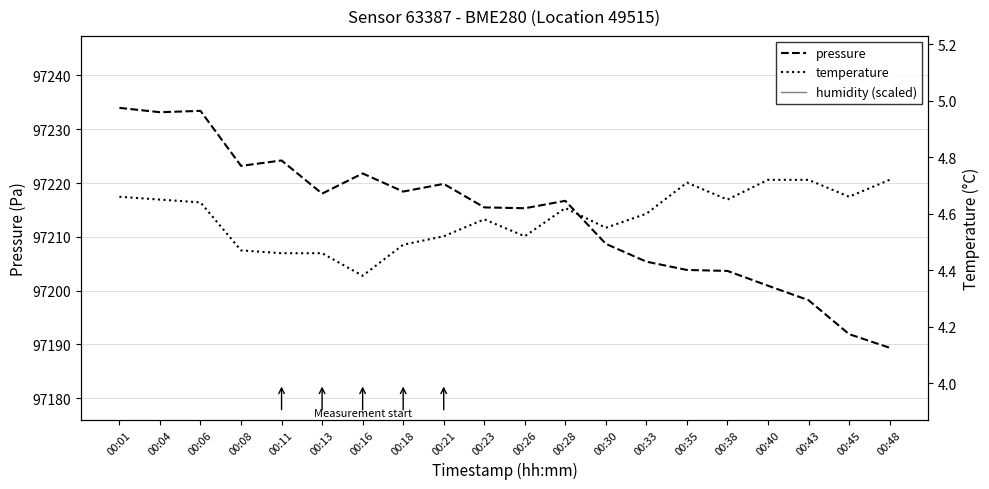

At which label is temperature closest to 4?

00:16